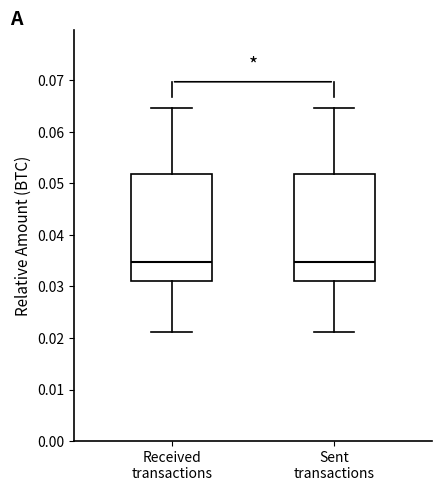

Reading left to right, transcribe this box plot: for each box, give where its median line is, the range the box spans, and where its two whiskers end, as read against the y-axis. The values are not printed on the chart, so give them approximately, as read against the axis.

Received transactions: median 0.035, box 0.031 to 0.052, whiskers 0.021 to 0.065
Sent transactions: median 0.035, box 0.031 to 0.052, whiskers 0.021 to 0.065